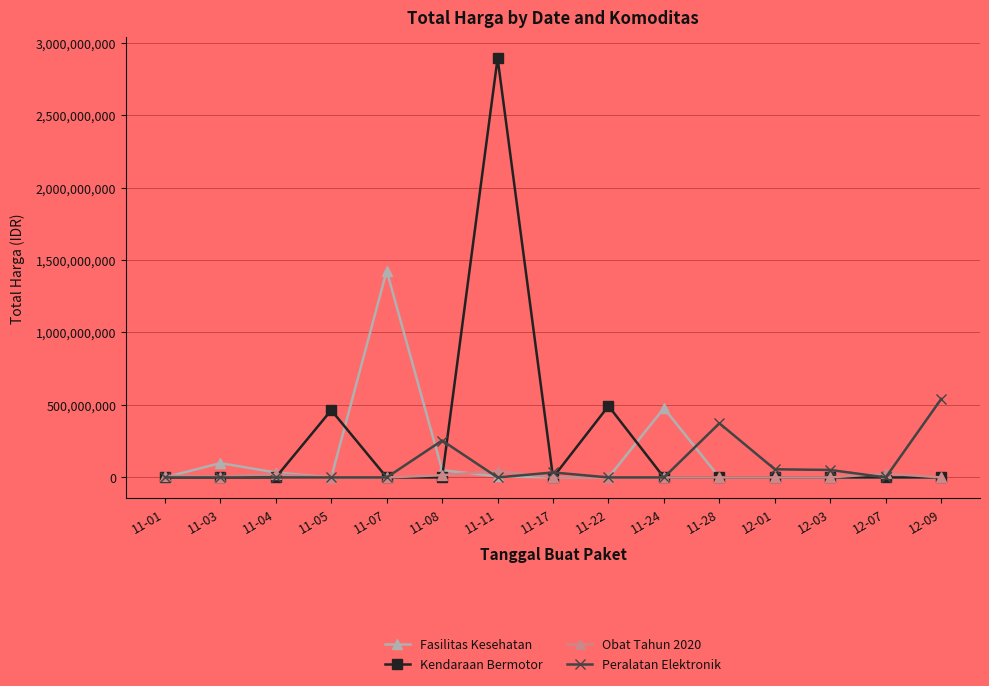

True or false: Kendaraan Bermotor has more than 2 points higher than both neighbors.

True